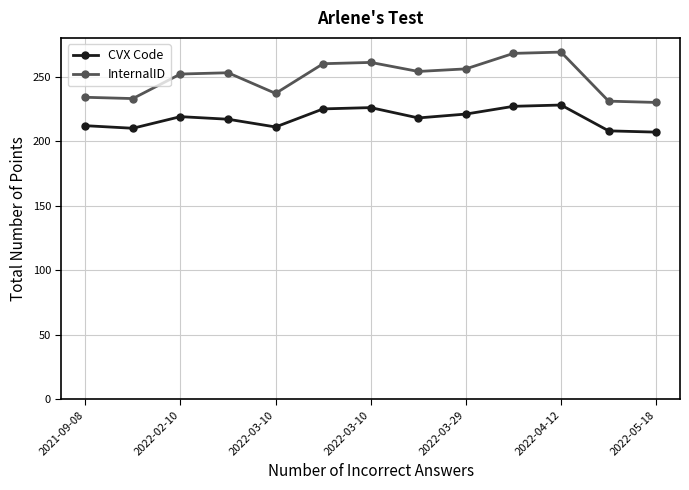

True or false: InternalID has more than 2 points higher than both neighbors.

True